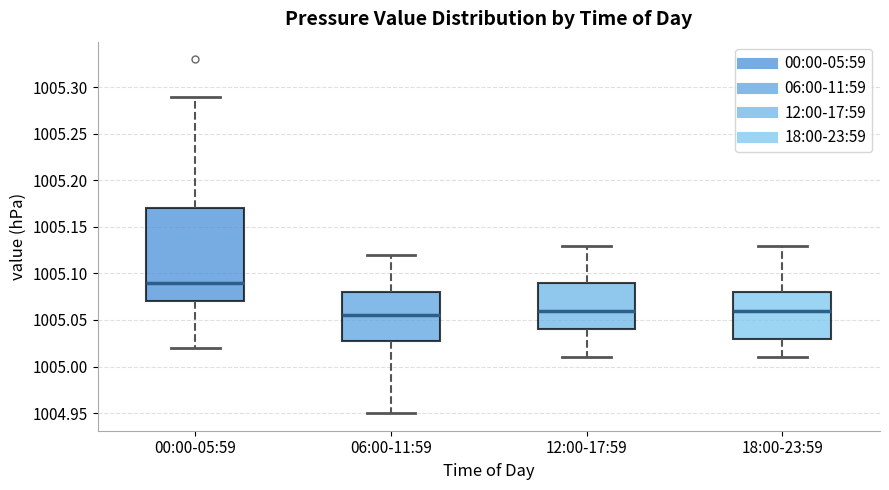

Reading left to right, transcribe this box plot: for each box, give where its median line is, the range the box spans, and where its two whiskers end, as read against the y-axis. The values are not printed on the chart, so give them approximately, as read against the axis.

00:00-05:59: median 1005.090, box 1005.070 to 1005.170, whiskers 1005.020 to 1005.290
06:00-11:59: median 1005.055, box 1005.030 to 1005.080, whiskers 1004.950 to 1005.120
12:00-17:59: median 1005.060, box 1005.040 to 1005.090, whiskers 1005.010 to 1005.130
18:00-23:59: median 1005.060, box 1005.030 to 1005.080, whiskers 1005.010 to 1005.130